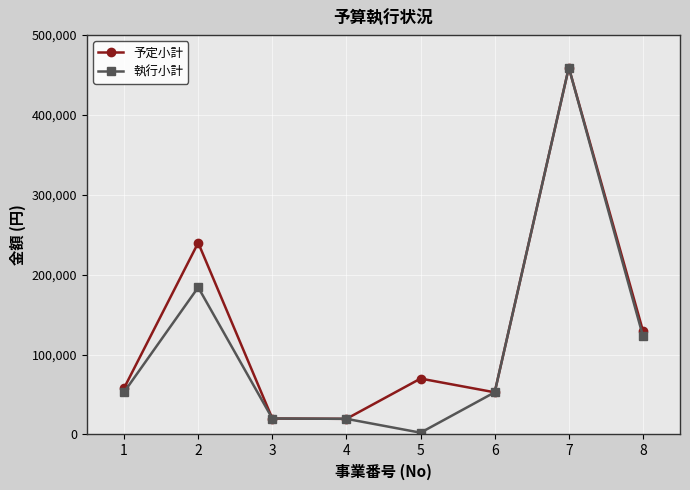

Which label corresponds to the largest value in the chart?

7